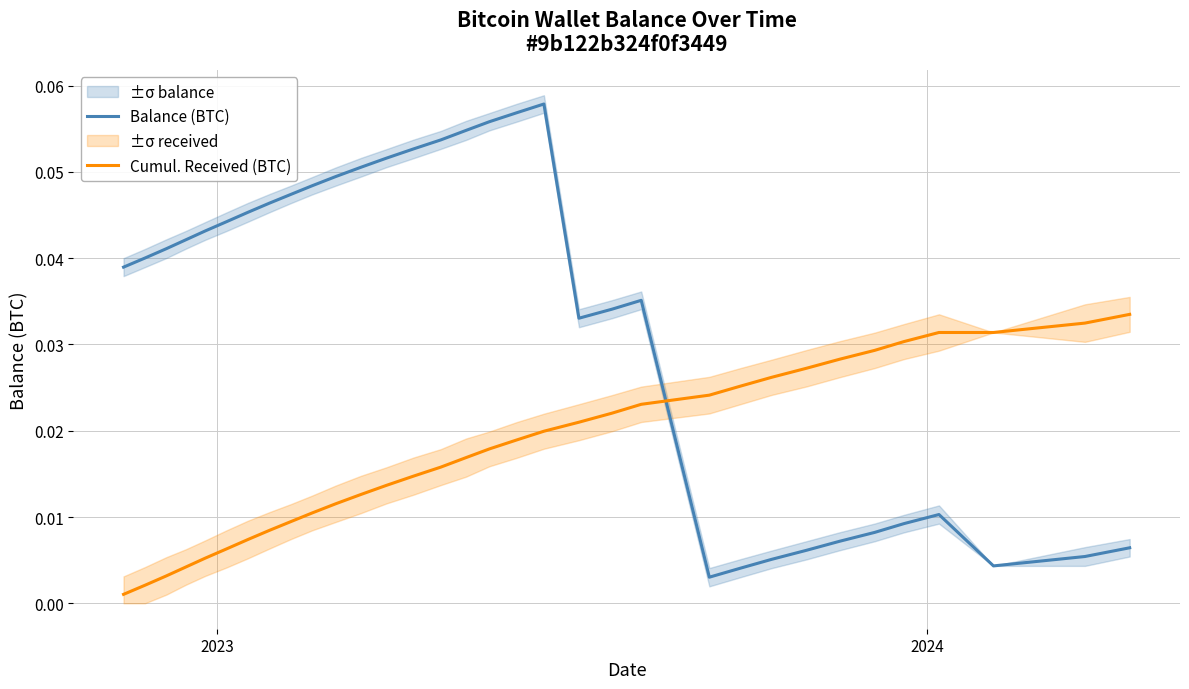

What is the maximum value shown in the chart?

0.1